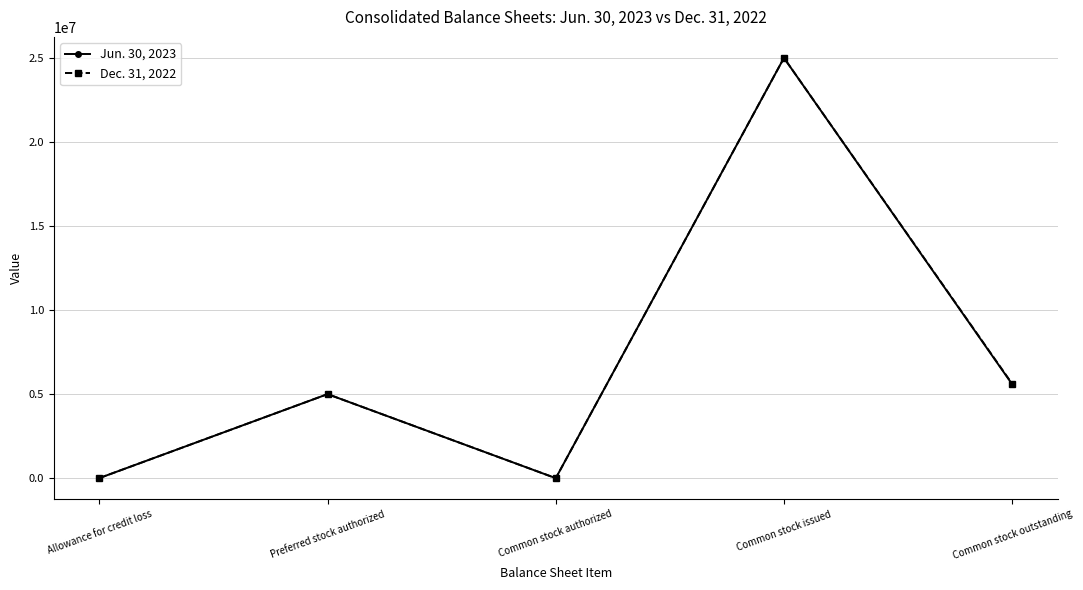

Is it true that Dec. 31, 2022 equals 9259747 at Common stock outstanding?

False